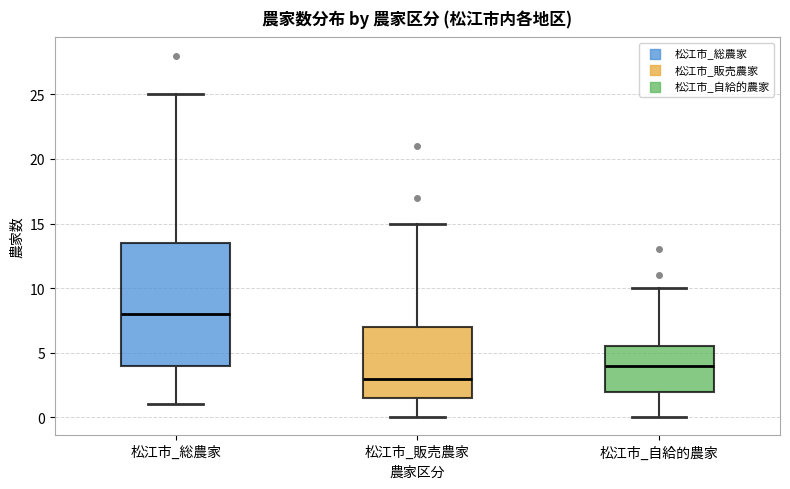

Reading left to right, transcribe this box plot: for each box, give where its median line is, the range the box spans, and where its two whiskers end, as read against the y-axis. The values are not printed on the chart, so give them approximately, as read against the axis.

松江市_総農家: median 8.0, box 4.0 to 13.5, whiskers 1.0 to 25.0
松江市_販売農家: median 3.0, box 1.5 to 7.0, whiskers 0.0 to 15.0
松江市_自給的農家: median 4.0, box 2.0 to 5.5, whiskers 0.0 to 10.0